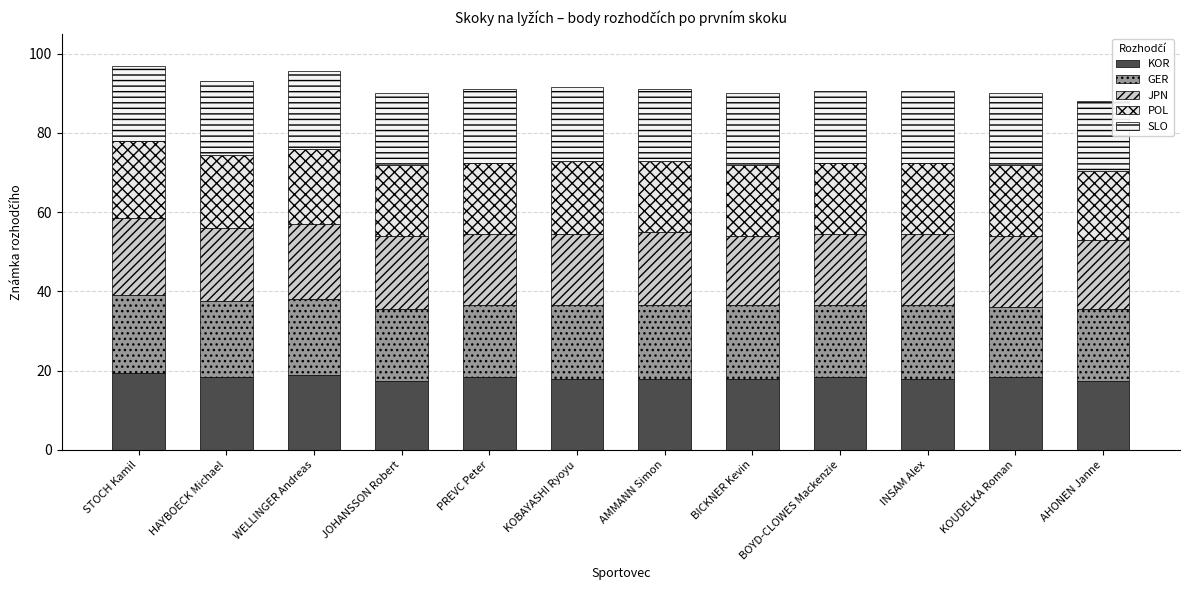

True or false: KOR has a value of 17.5 at JOHANSSON Robert.

True